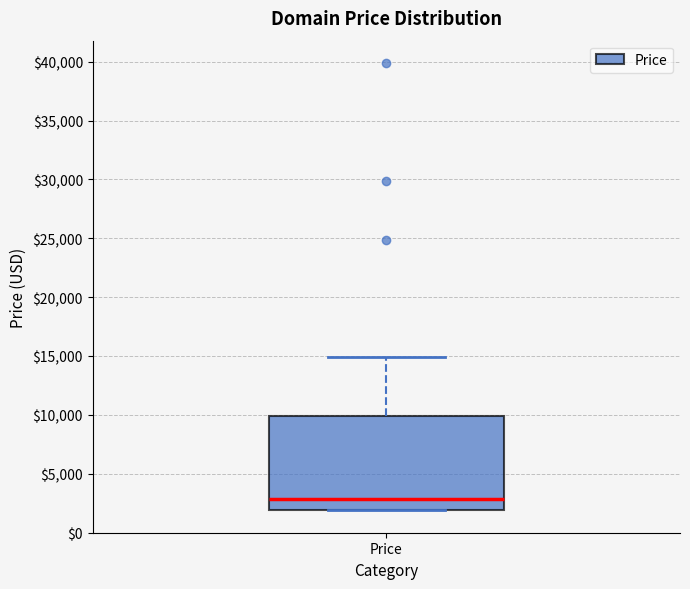

Read this box plot against the y-axis: the position of the median line, the range covered by the box, and the ends of both whiskers. The values are not printed on the chart, so give them approximately, as read against the axis.

median 3000, box 2000 to 10000, whiskers 2000 to 15000